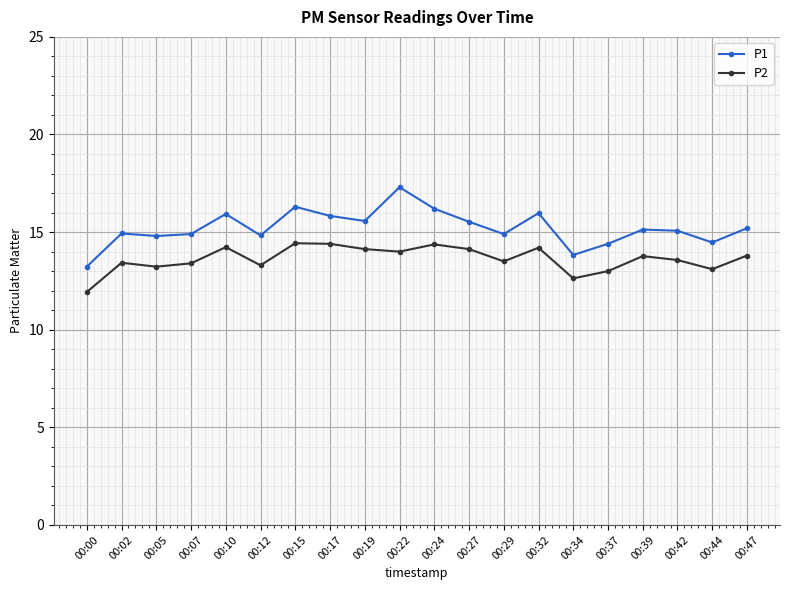

What is the sum of all P1 values?

304.3